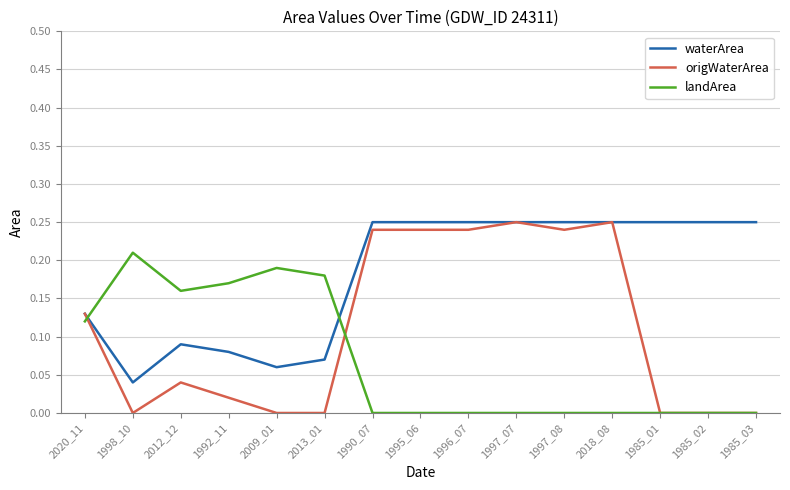

True or false: origWaterArea has a value of 0.0 at 2012_12.

True